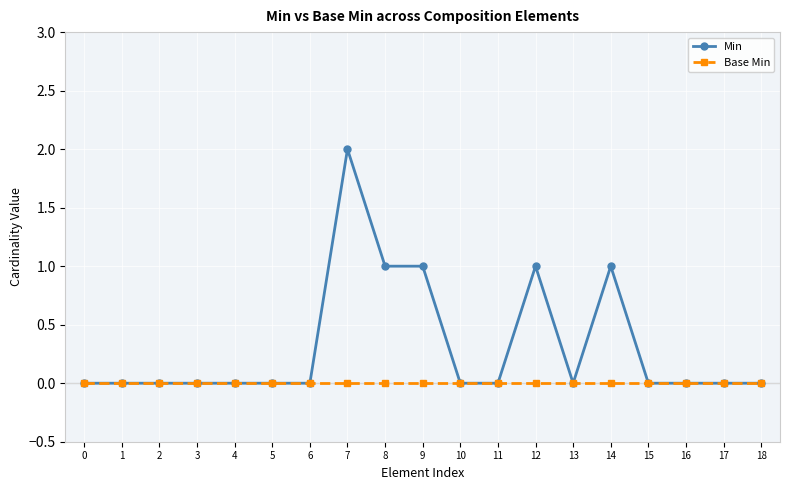

What are all the series names shown in the legend?

Min, Base Min